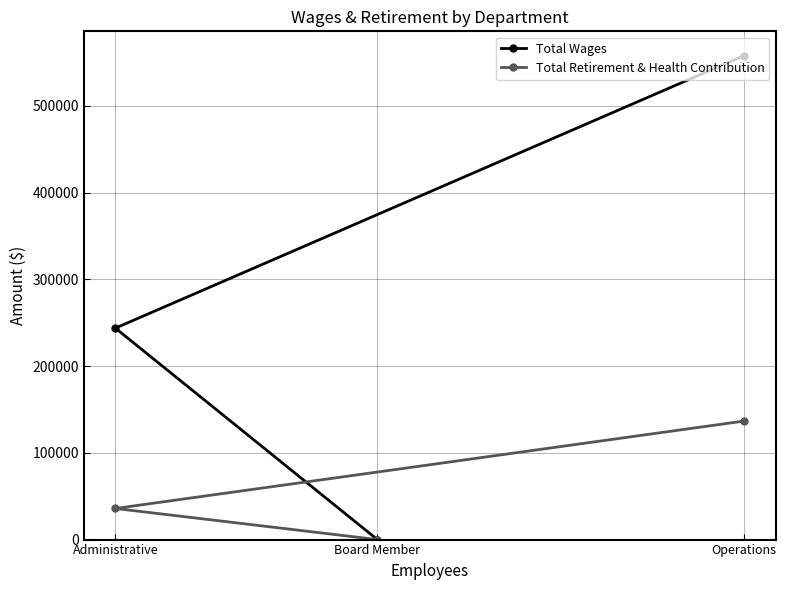

Is the value of Total Wages at Administrative greater than the value of Total Retirement & Health Contribution at Operations?

Yes